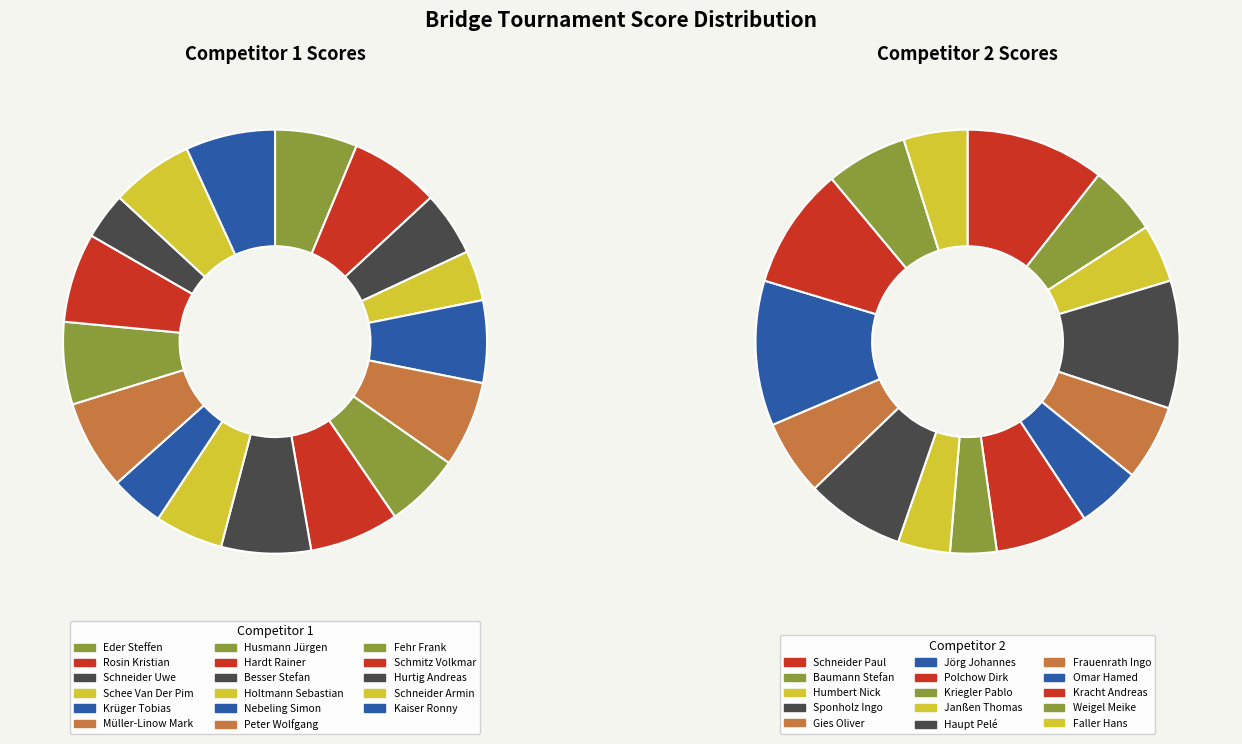

What portion of the pie excludes Schee Van Der Pim?

96.2%